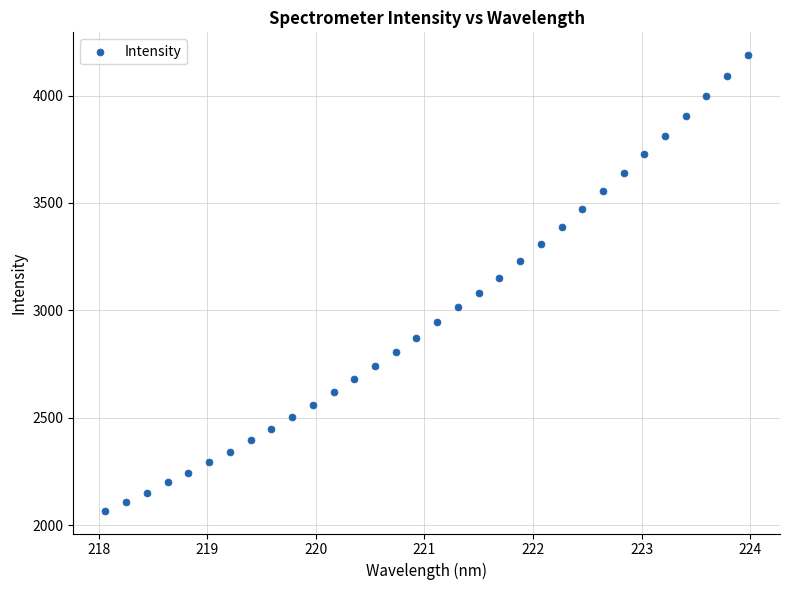

What is the range of X values (max minus min)?

5.9